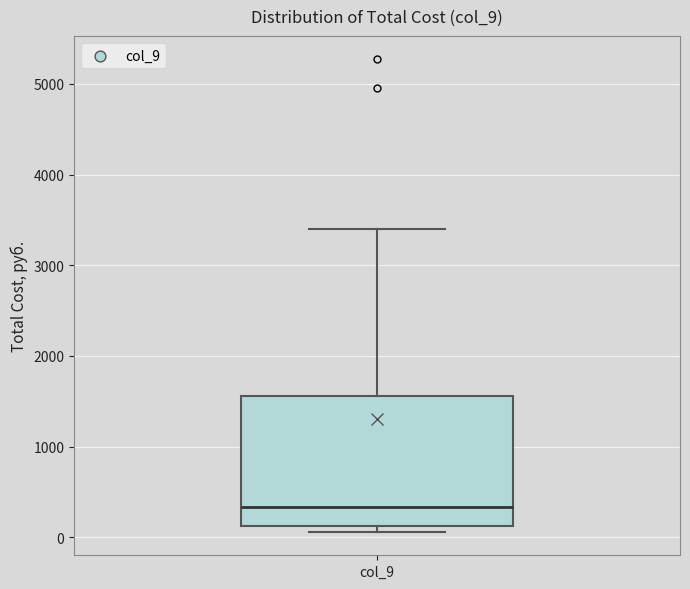

Transcribe this box plot: give where the median line is, the range the box spans, and where the two whiskers end, as read against the y-axis. The values are not printed on the chart, so give them approximately, as read against the axis.

median 300, box 100 to 1600, whiskers 100 (just below the box's lower edge) to 3400